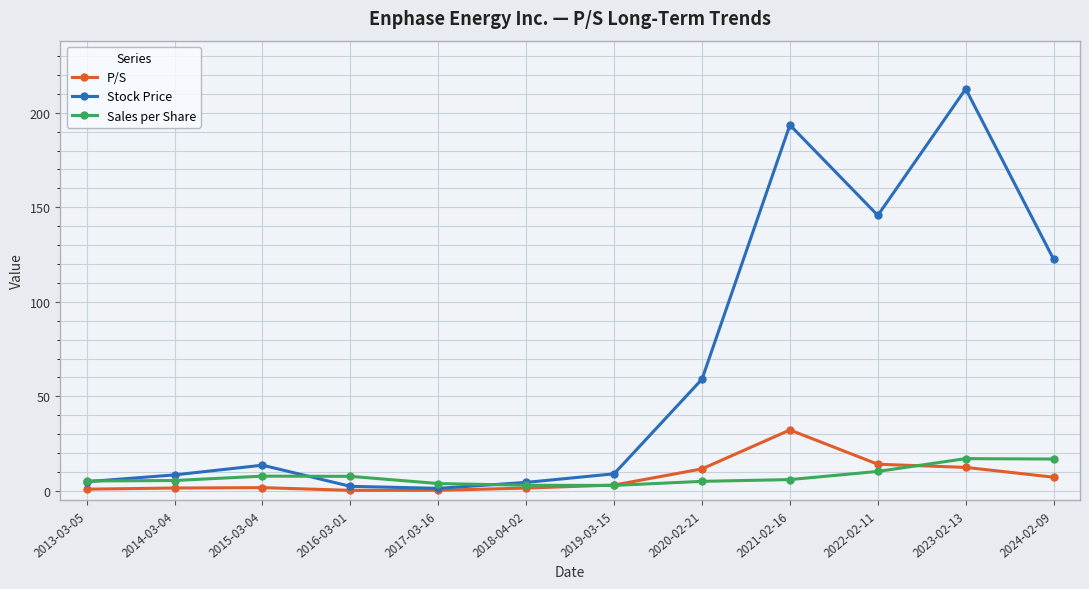

What is the highest value of the P/S series?

32.2